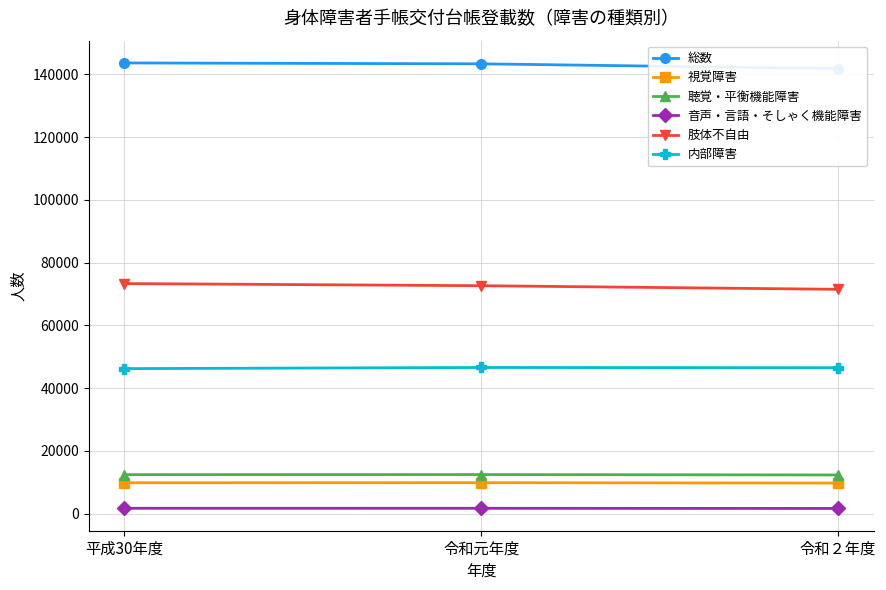

What is the maximum value for 音声・言語・そしゃく機能障害?

1738